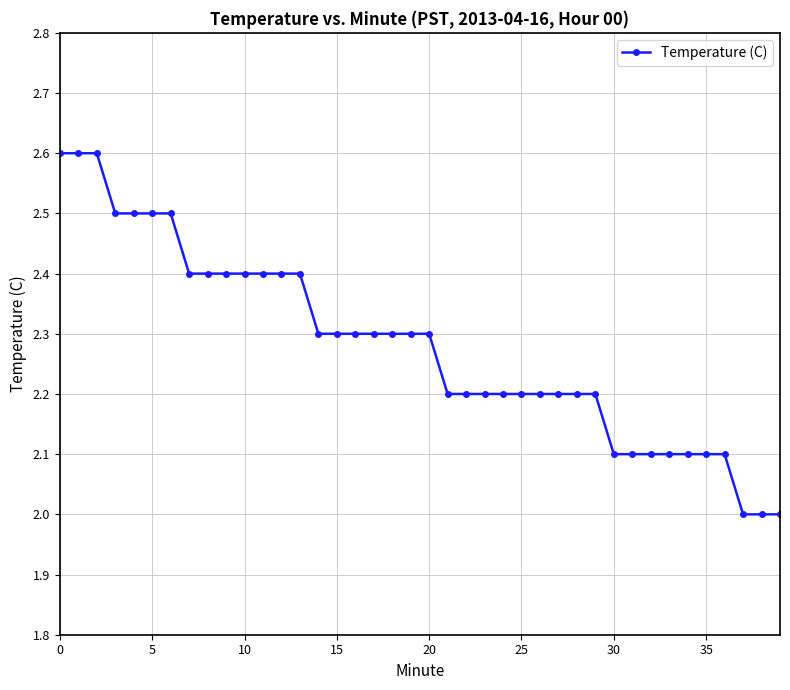

What is the difference between the maximum and minimum values?

0.6